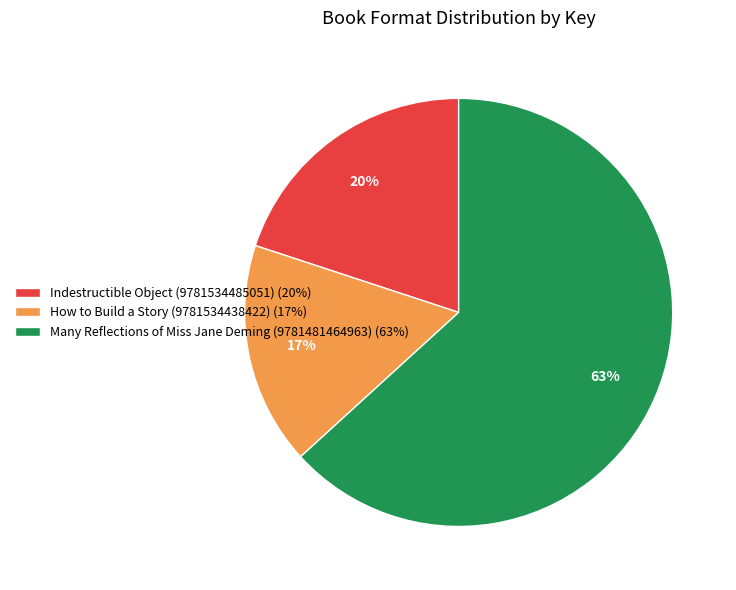

What is the largest slice in the pie chart?

Many Reflections of Miss Jane Deming (9781481464963)